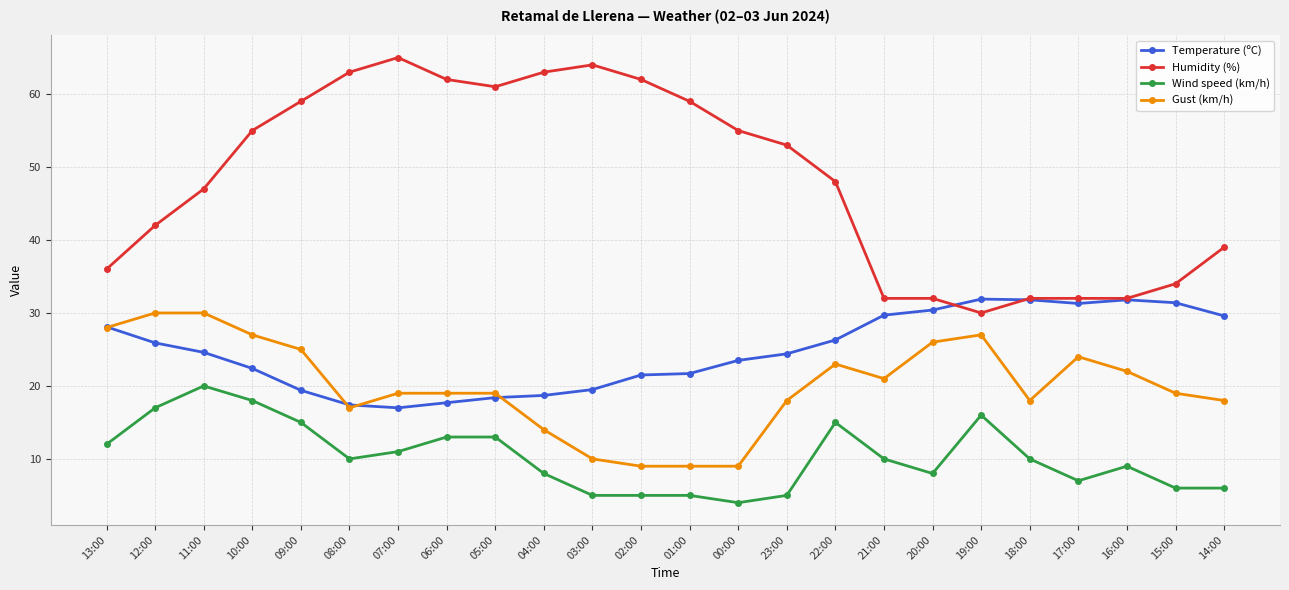

At which category does Humidity (%) reach its first local peak?

07:00